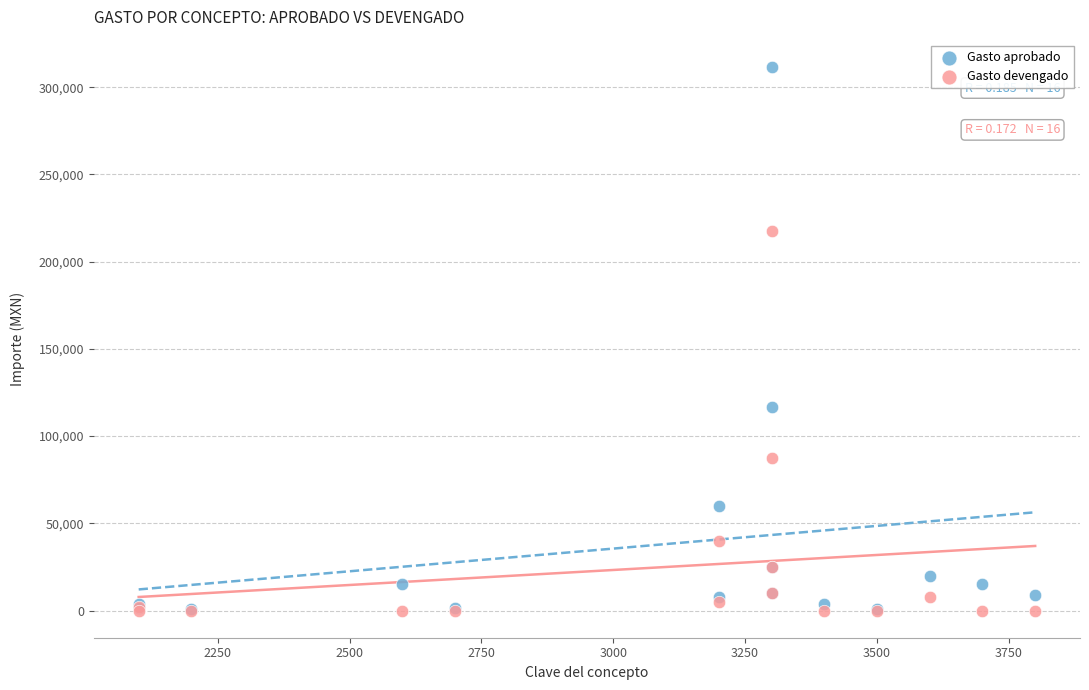

In the Gasto aprobado series, what Y value is closest to 156335?

116400